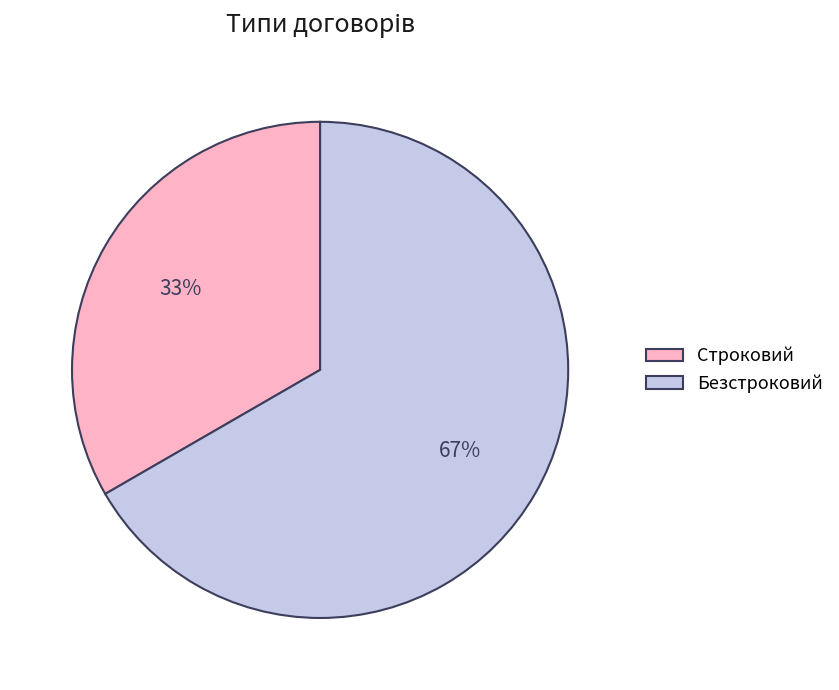

Count the number of slices in the pie.

2